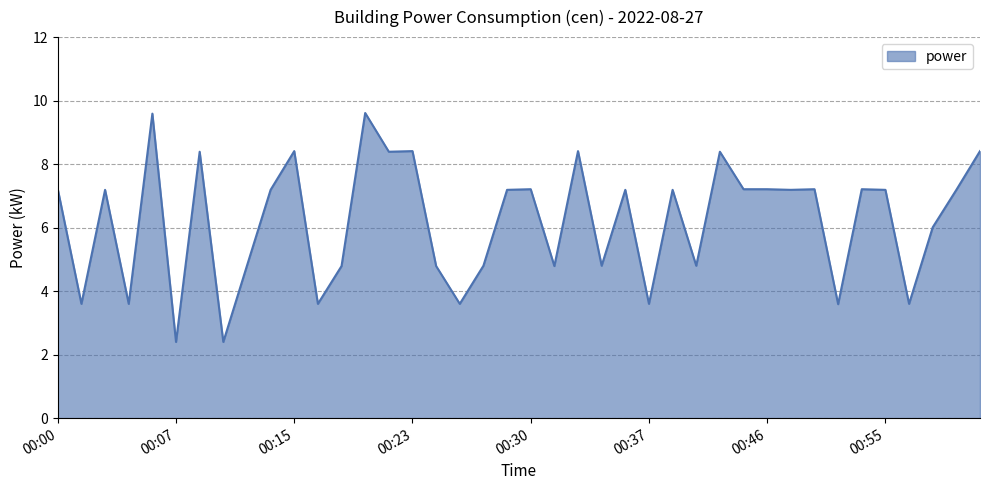

What is the maximum value shown in the chart?

9.6